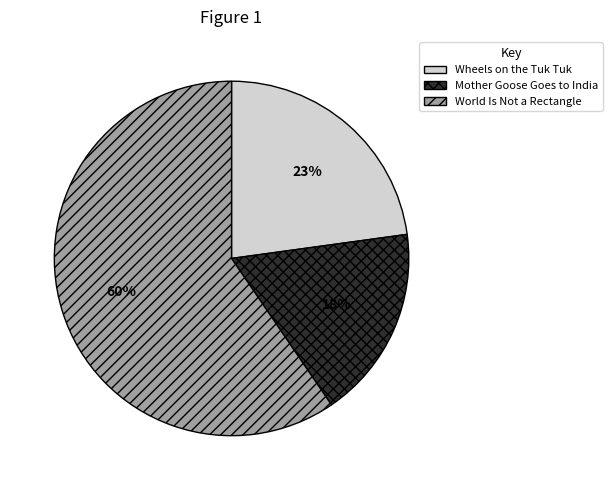

To the nearest percent, what is the difference between the largest and smallest slice percentages?

42%